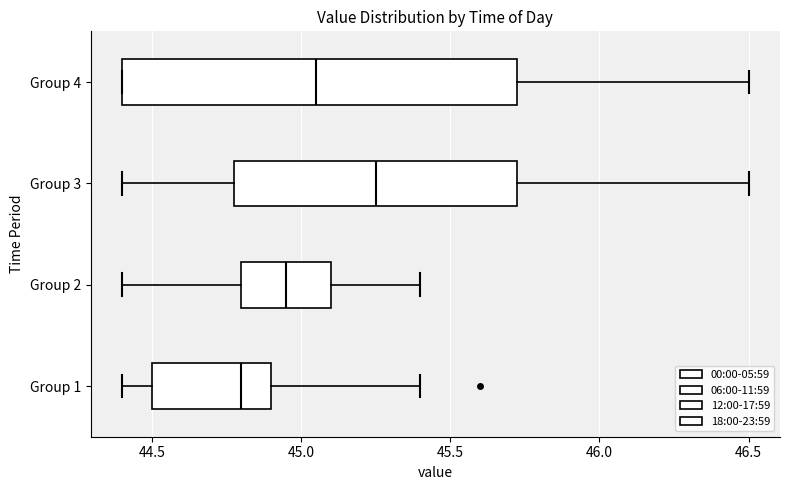

Reading bottom to top, transcribe this box plot: for each box, give where its median line is, the range the box spans, and where its two whiskers end, as read against the x-axis. The values are not printed on the chart, so give them approximately, as read against the axis.

Group 1: median 44.80, box 44.50 to 44.90, whiskers 44.40 to 45.40
Group 2: median 44.95, box 44.80 to 45.10, whiskers 44.40 to 45.40
Group 3: median 45.25, box 44.80 to 45.75, whiskers 44.40 to 46.50
Group 4: median 45.05, box 44.40 to 45.75, whiskers 44.40 to 46.50